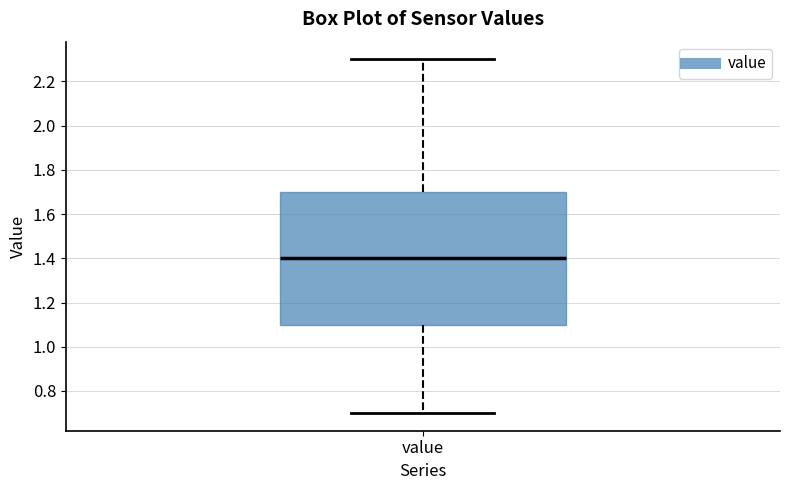

Transcribe this box plot: give where the median line is, the range the box spans, and where the two whiskers end, as read against the y-axis. The values are not printed on the chart, so give them approximately, as read against the axis.

median 1.4, box 1.1 to 1.7, whiskers 0.7 to 2.3